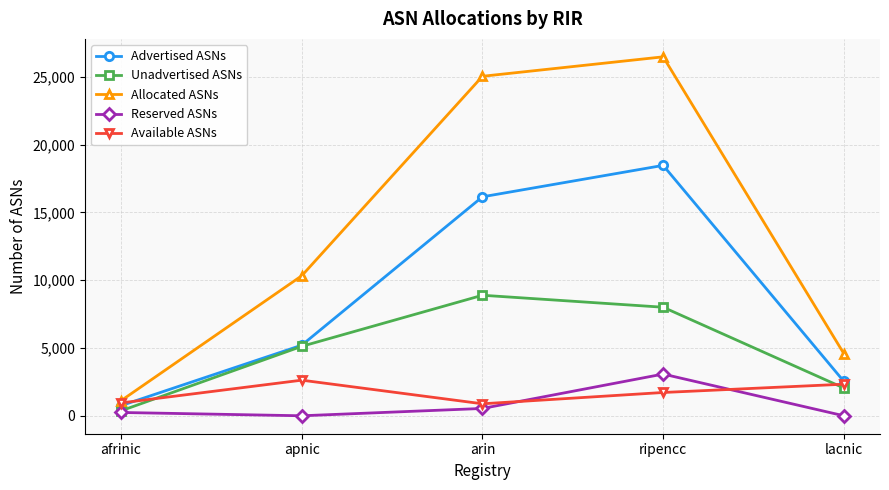

What is the difference between the Reserved ASNs values at lacnic and arin?

540